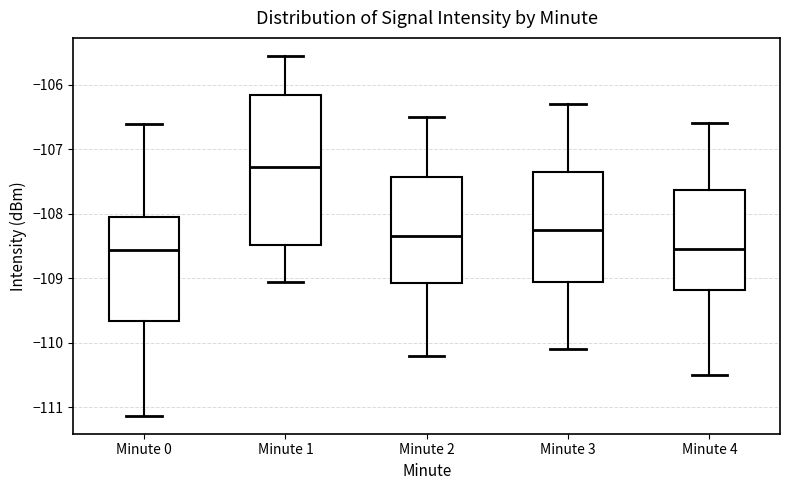

Reading left to right, transcribe this box plot: for each box, give where its median line is, the range the box spans, and where its two whiskers end, as read against the y-axis. The values are not printed on the chart, so give them approximately, as read against the axis.

Minute 0: median -108.6, box -109.7 to -108.1, whiskers -111.1 to -106.6
Minute 1: median -107.3, box -108.5 to -106.2, whiskers -109.1 to -105.6
Minute 2: median -108.3, box -109.1 to -107.4, whiskers -110.2 to -106.5
Minute 3: median -108.2, box -109.0 to -107.3, whiskers -110.1 to -106.3
Minute 4: median -108.5, box -109.2 to -107.6, whiskers -110.5 to -106.6